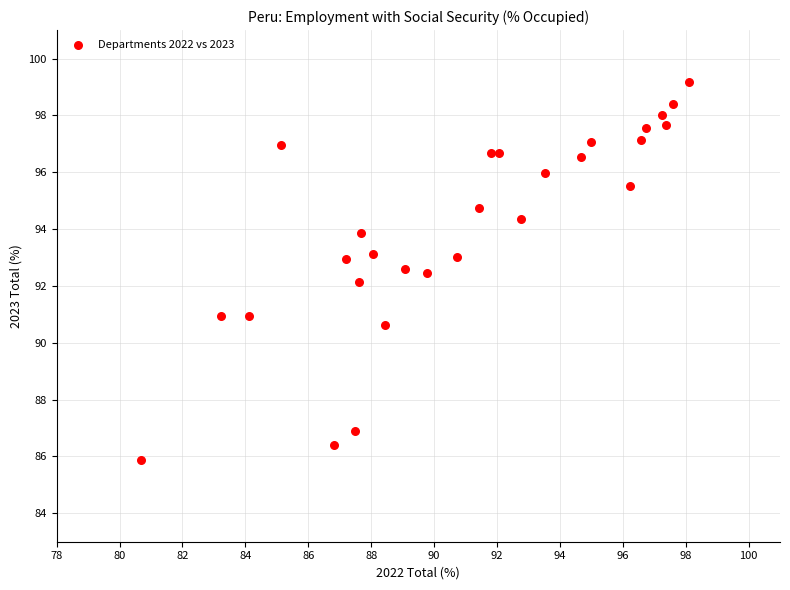

What is the range of X values (max minus min)?

17.4